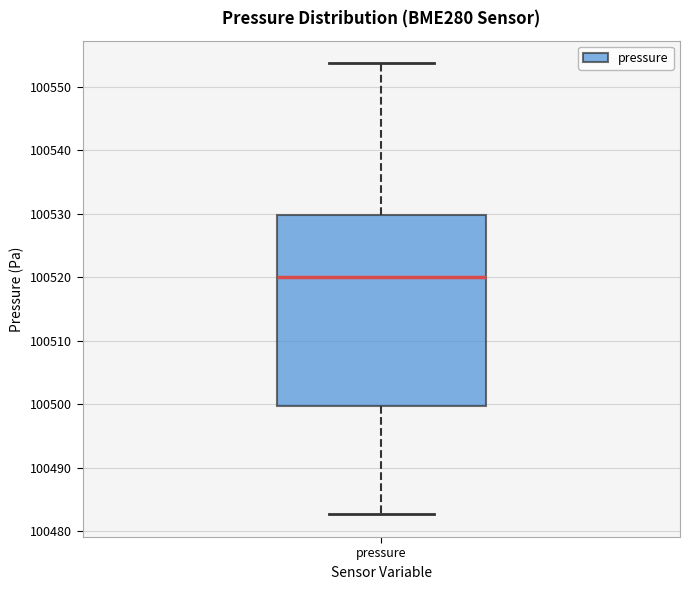

Read this box plot against the y-axis: the position of the median line, the range covered by the box, and the ends of both whiskers. The values are not printed on the chart, so give them approximately, as read against the axis.

median 100520, box 100500 to 100530, whiskers 100483 to 100554